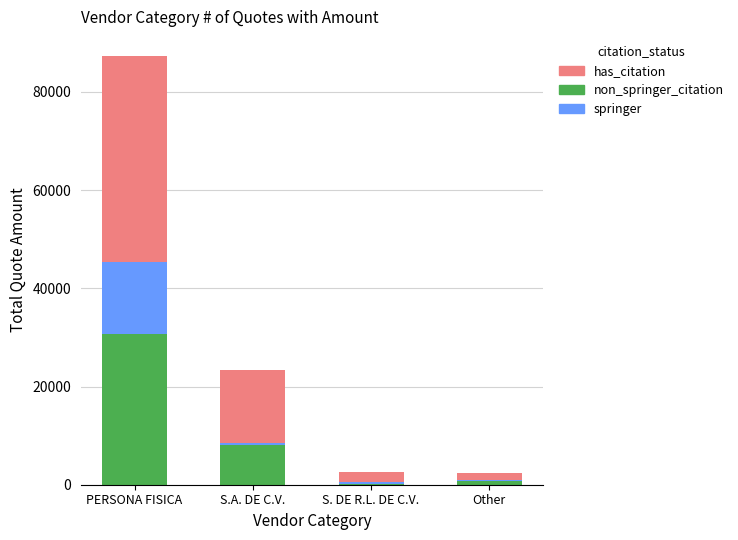

How many series are shown in this chart?

3